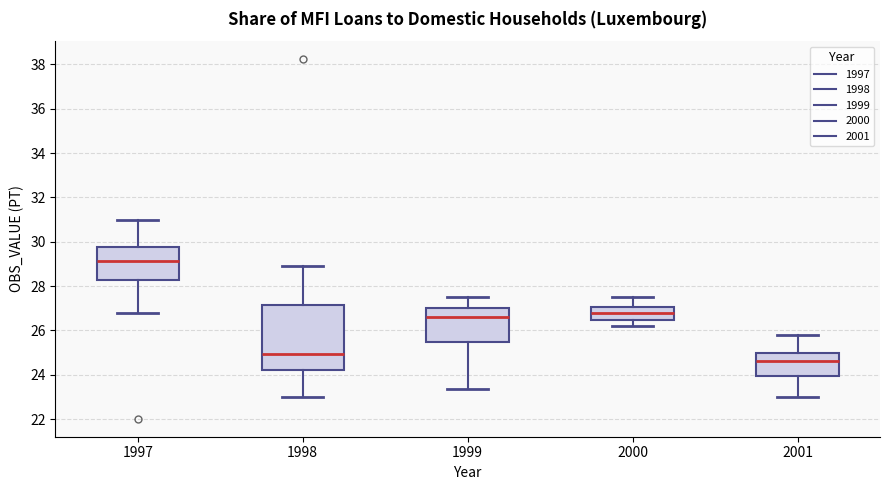

Comparing the boxes themselves (not the whiskers), which one is the tallest?

1998